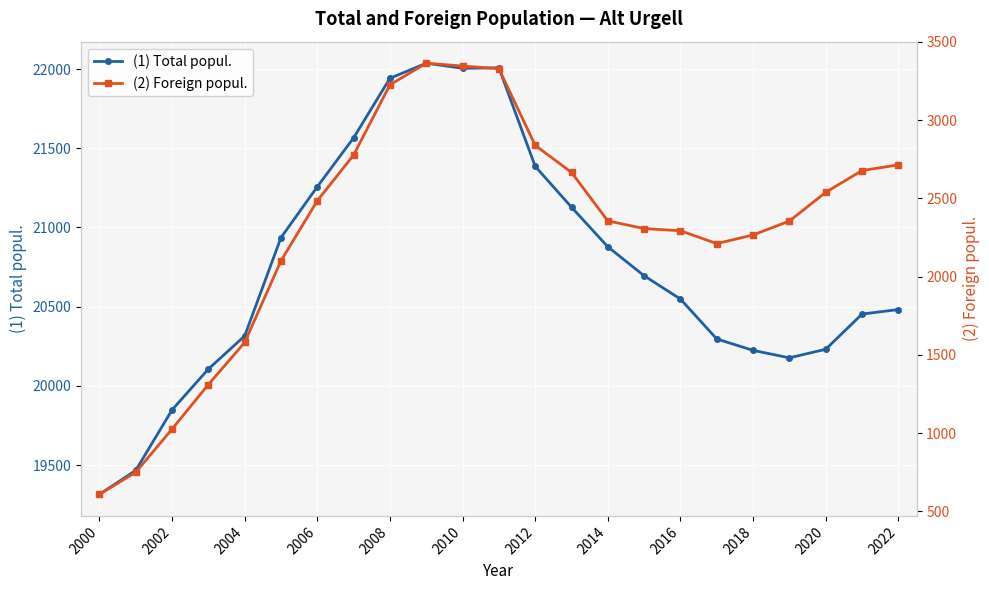

True or false: (1) Total popul. and (2) Foreign popul. intersect in this chart.

False